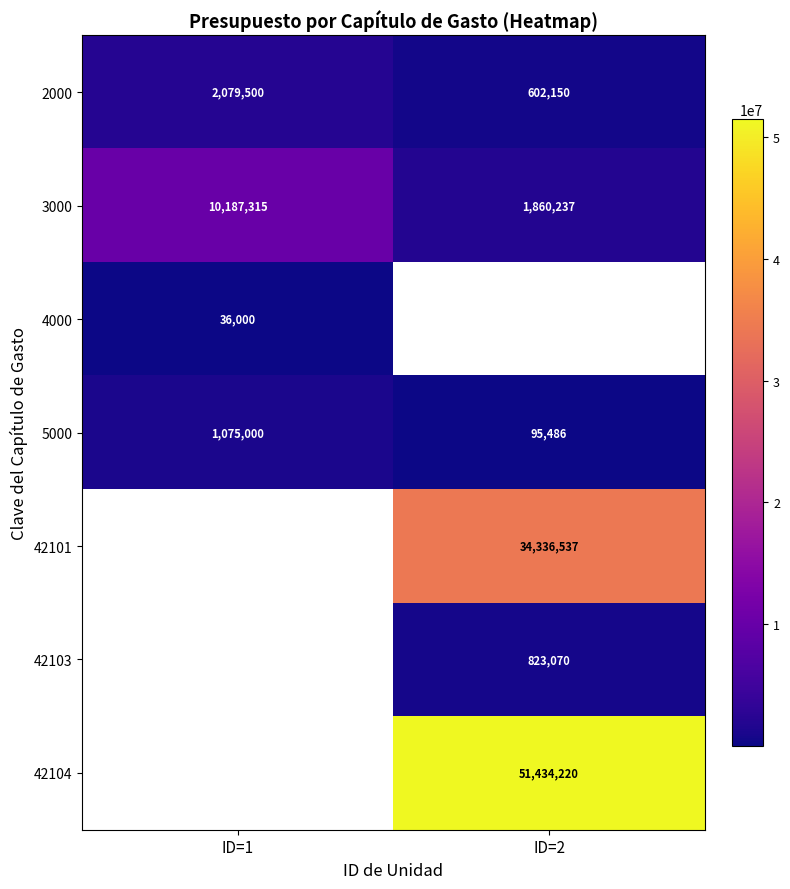

True or false: 42103 has a value of 512370 at ID=2.

False